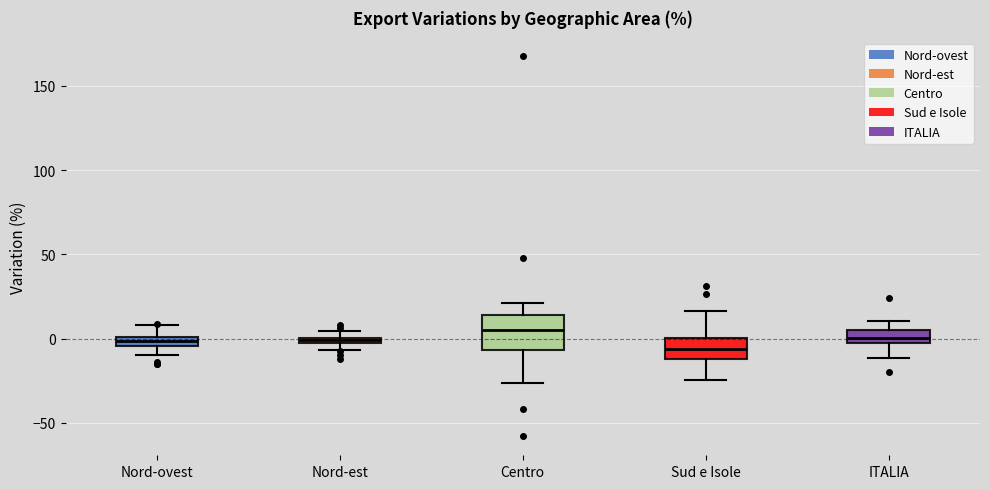

Which box is the tallest, from its lower edge to its upper edge?

Centro